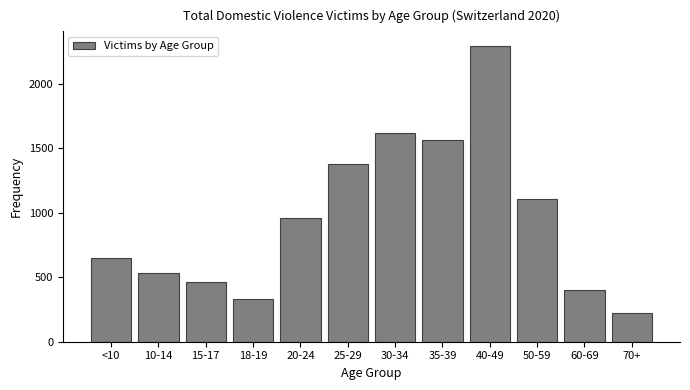

Reading left to right, list all the values displayed in this chart.

<10=649	10-14=535	15-17=460	18-19=328	20-24=955	25-29=1378	30-34=1617	35-39=1563	40-49=2290	50-59=1108	60-69=402	70+=220